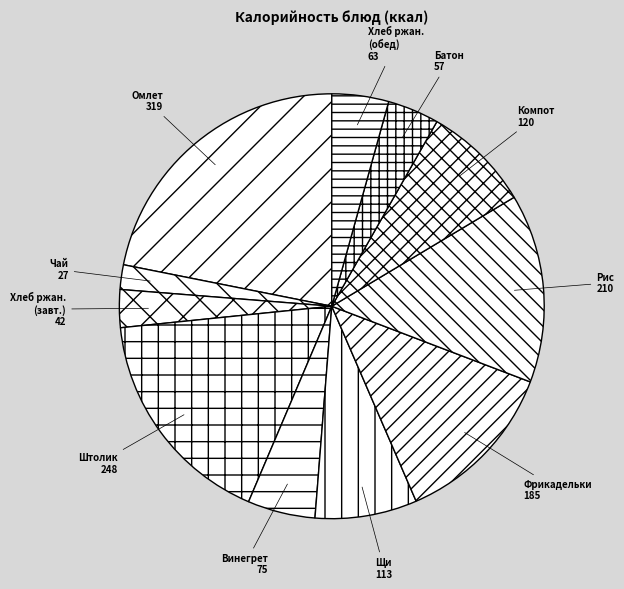

What is the ratio of the value at Щи to the value at Фрикадельки?

0.6